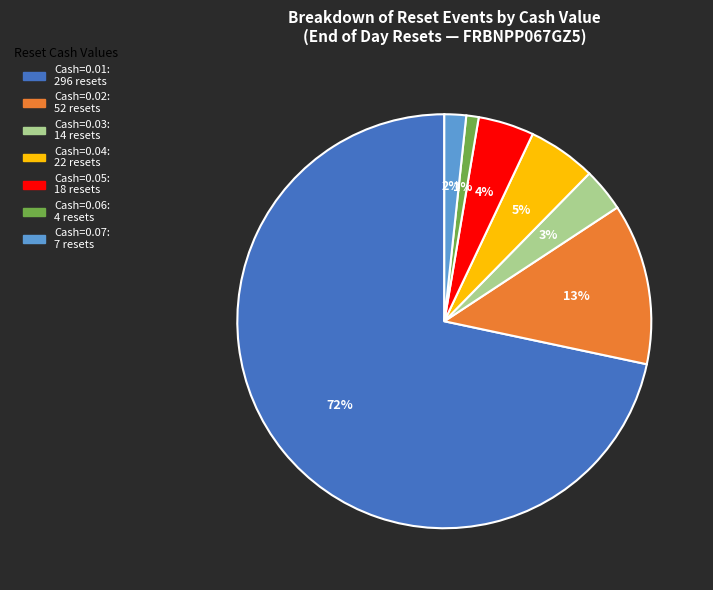

To the nearest percent, what is the average slice percentage?

14%